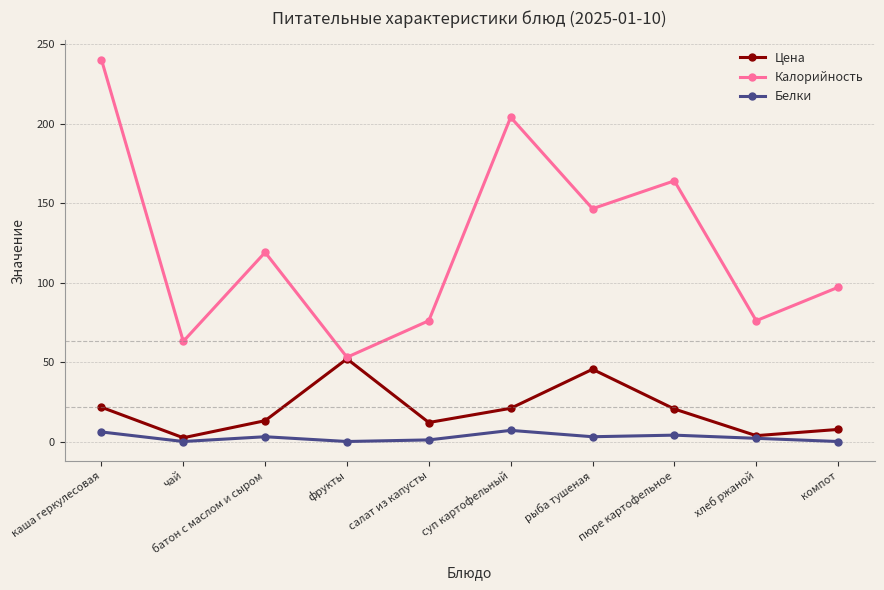

True or false: Белки and Калорийность cross at least once.

False